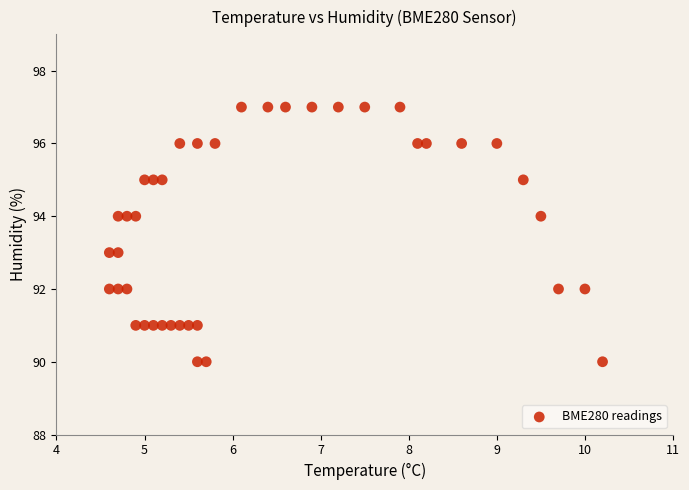

What is the range of Y values (max minus min)?

7